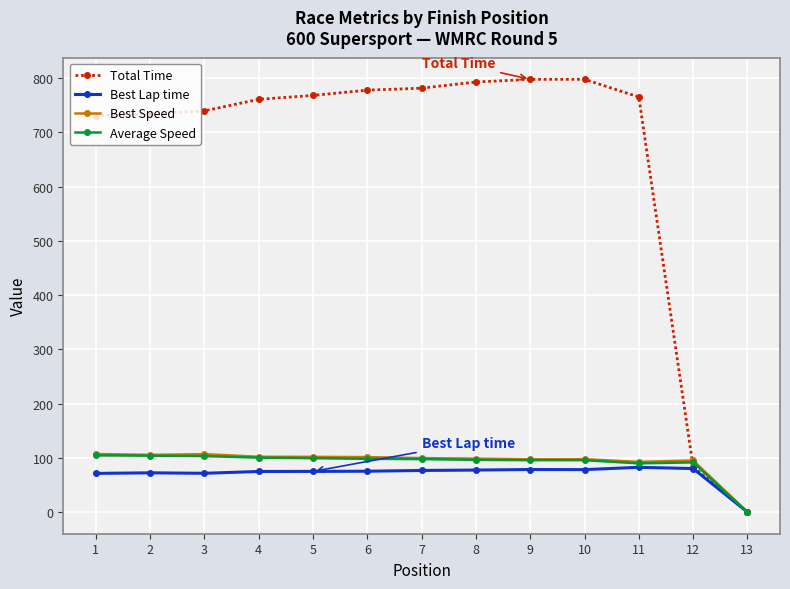

True or false: Total Time has more than 0 interior local peaks.

True